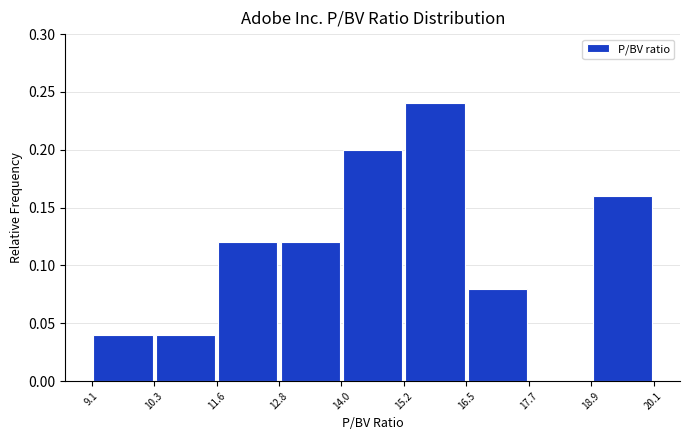

What is the height of the bar covering 11.6 to 12.8 on the x-axis? The values are not printed on the chart, so give them approximately, as read against the axis.

0.12